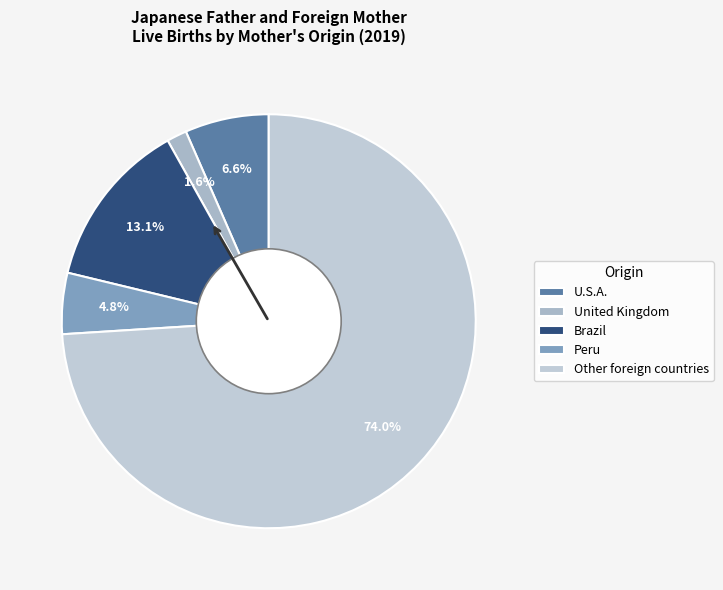

To the nearest percent, what is the combined percentage of Peru and Brazil?

18%